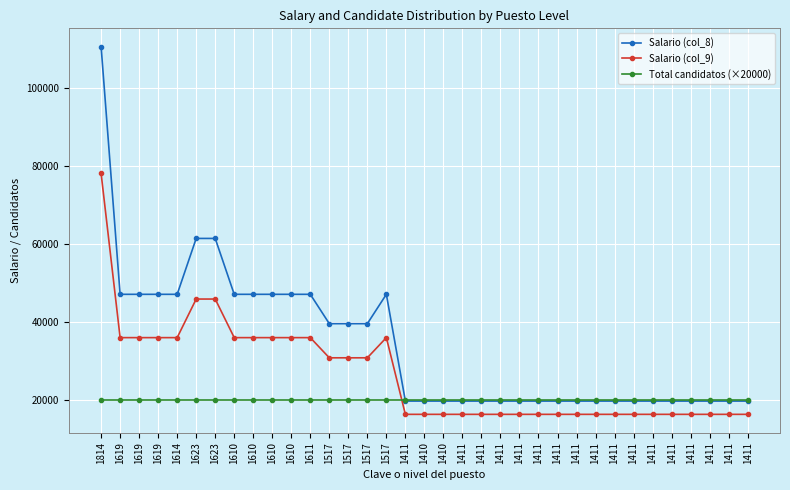

Which series changed the most between 1619 and 1517?

Salario (col_8)